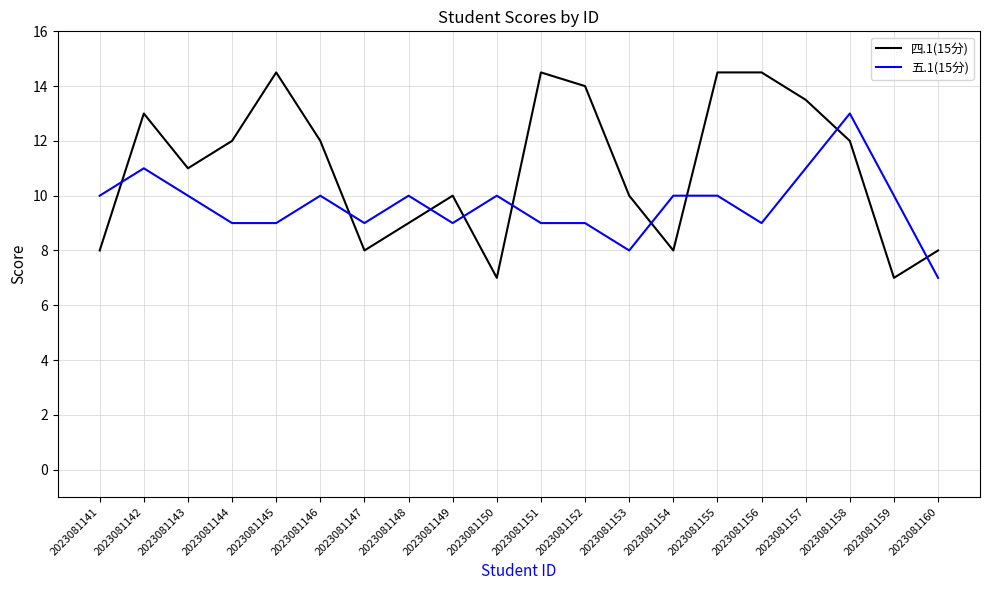

Between which two adjacent categories do 五.1(15分) and 四.1(15分) first intersect?

2023081141 and 2023081142